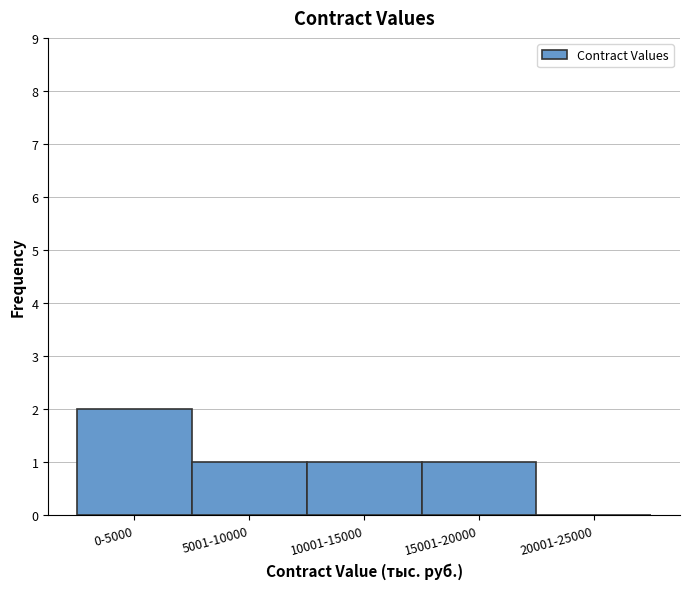

Reading left to right, what are all the values shown in this chart?

0-5000=2	5001-10000=1	10001-15000=1	15001-20000=1	20001-25000=0